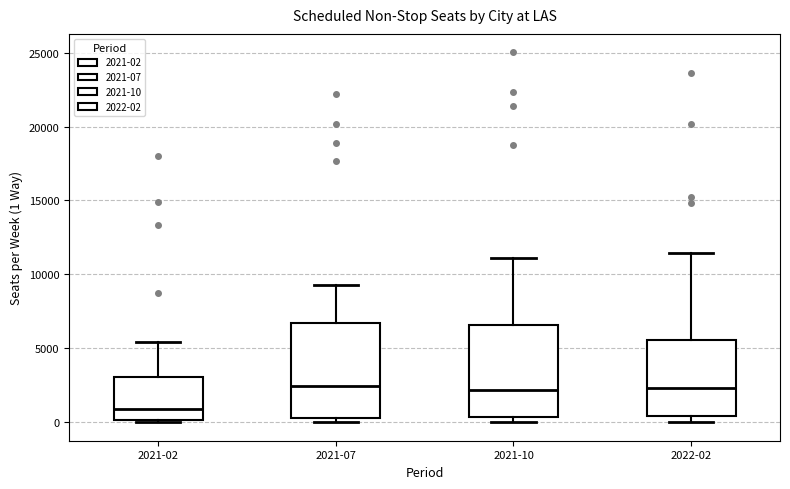

Reading left to right, transcribe this box plot: for each box, give where its median line is, the range the box spans, and where its two whiskers end, as read against the y-axis. The values are not printed on the chart, so give them approximately, as read against the axis.

2021-02: median 1000, box 0 to 3000, whiskers 0 (just below the box's lower edge) to 5500
2021-07: median 2500, box 500 to 6500, whiskers 0 to 9500
2021-10: median 2000, box 500 to 6500, whiskers 0 to 11000
2022-02: median 2500, box 500 to 5500, whiskers 0 to 11500